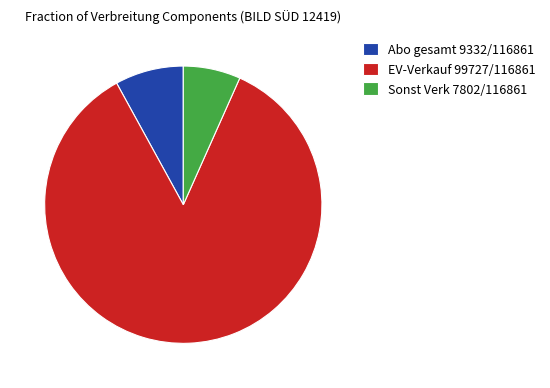

Is it true that Sonst Verk 7802/116861 is 7% of the pie?

True